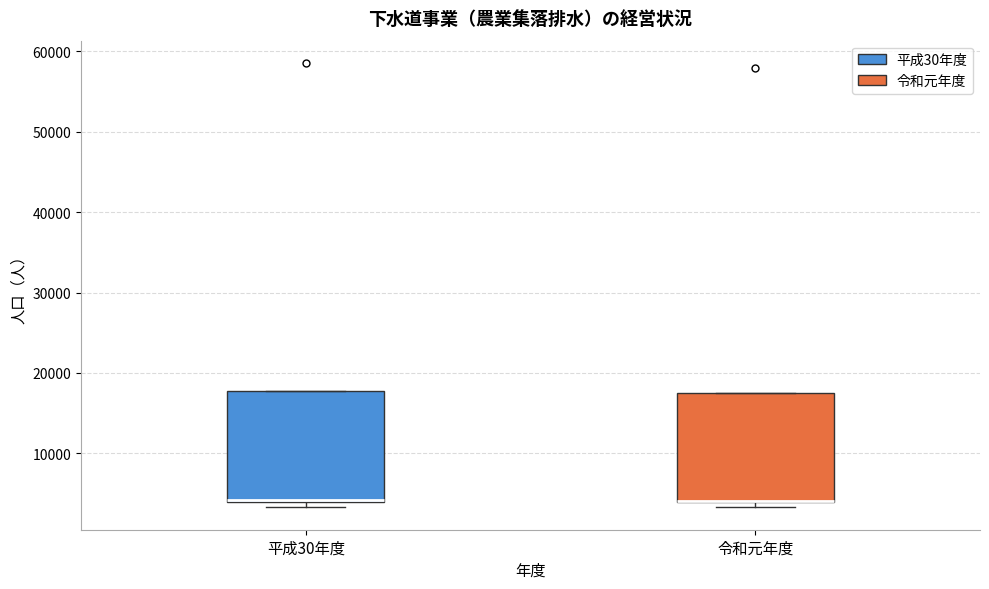

Where is the upper edge of the box for 平成30年度 on the y-axis? The values are not printed on the chart, so give them approximately, as read against the axis.

18000